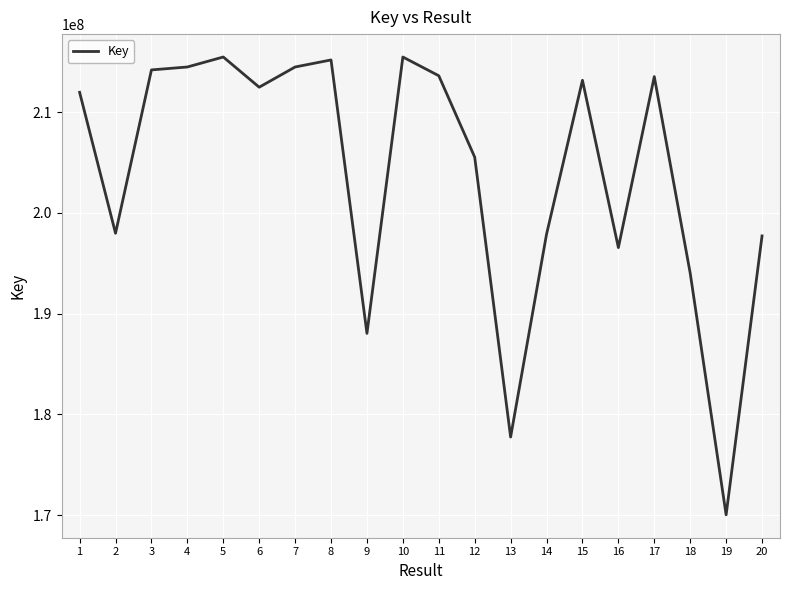

Does the chart have visible grid lines?

Yes